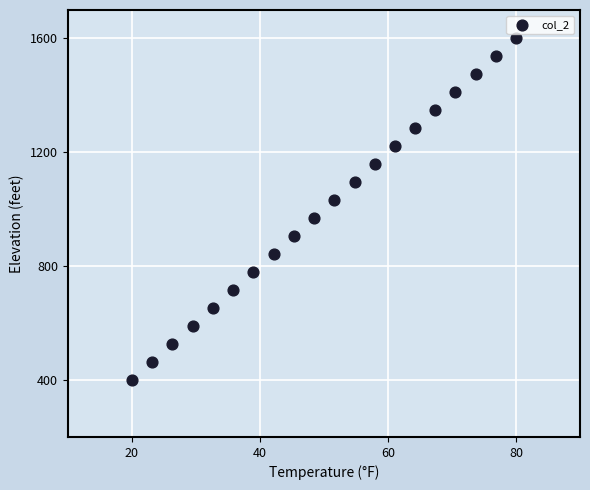

What is the range of X values (max minus min)?

60.0